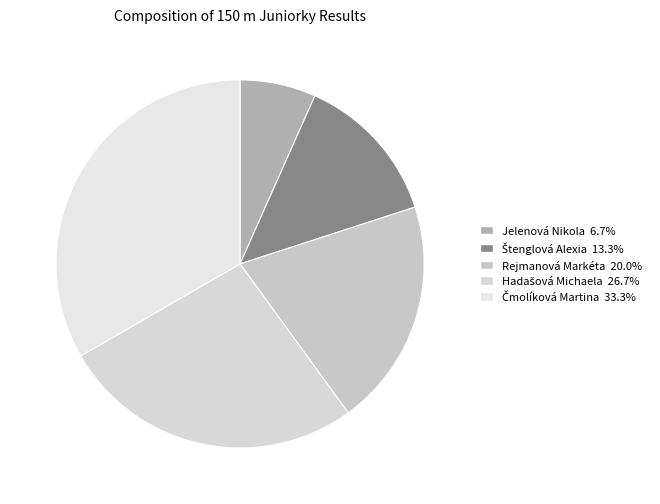

Combined, do Jelenová Nikola and Štenglová Alexia account for over 50%?

No